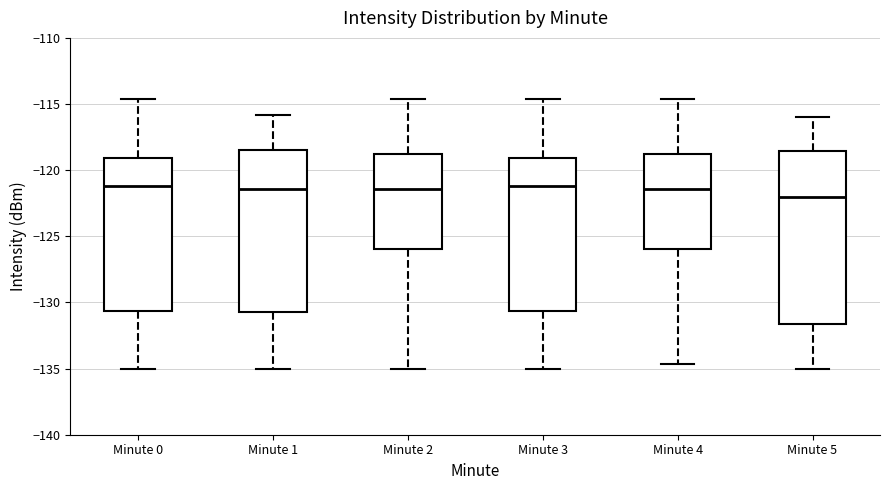

Where does the median line of the box for Minute 1 sit on the y-axis? The values are not printed on the chart, so give them approximately, as read against the axis.

-121.5